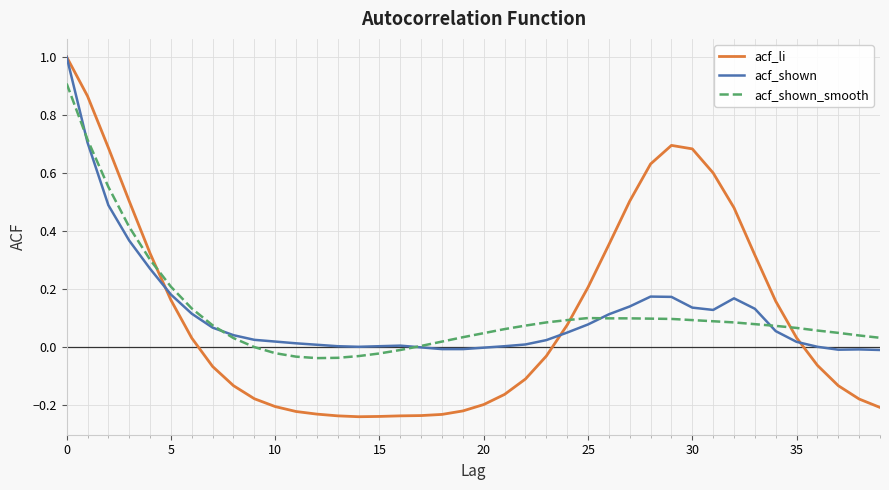

Is this an area chart (filled region under the line)?

No